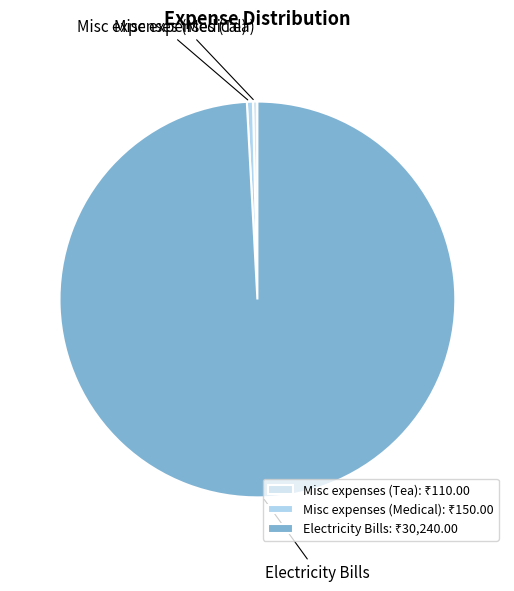

Count the number of slices in the pie.

3